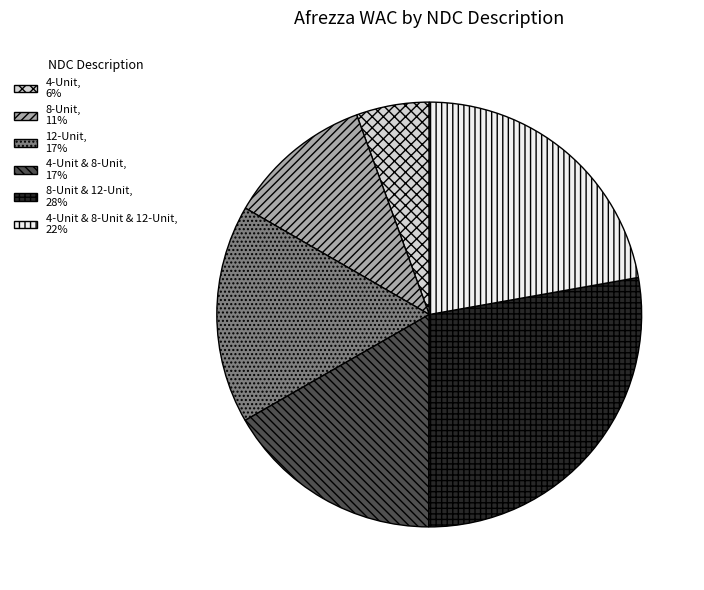

Combined, do 4-Unit, 6% and 12-Unit, 17% account for over 50%?

No